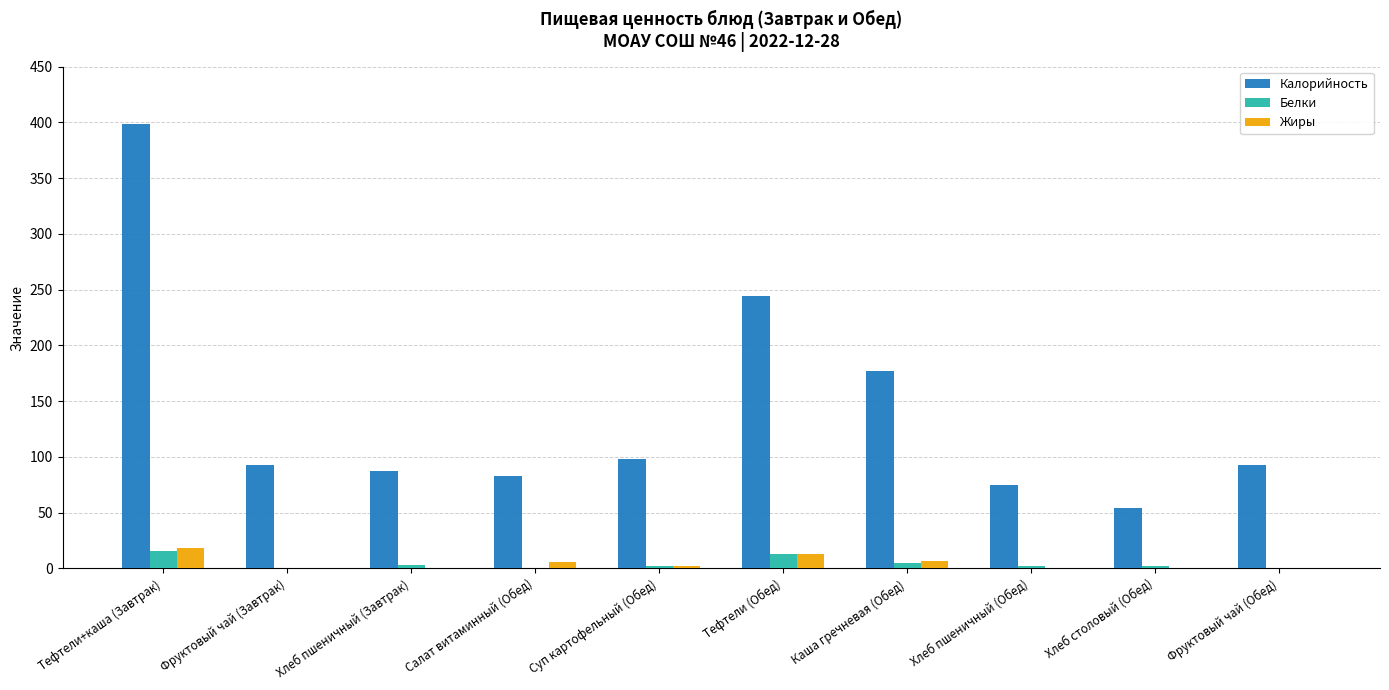

At which category does the chart reach its peak across all series?

Тефтели+каша (Завтрак)